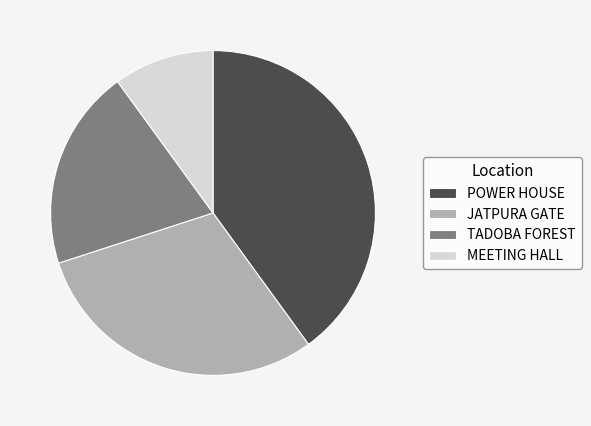

Which category has the smallest portion of the pie?

MEETING HALL